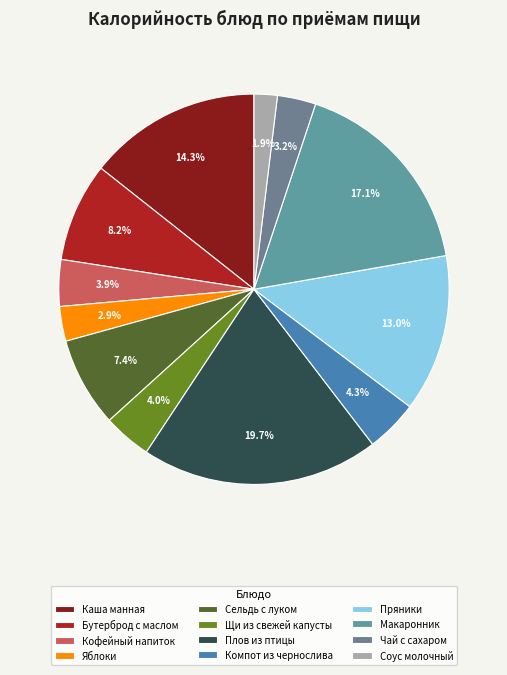

Count the number of slices in the pie.

12